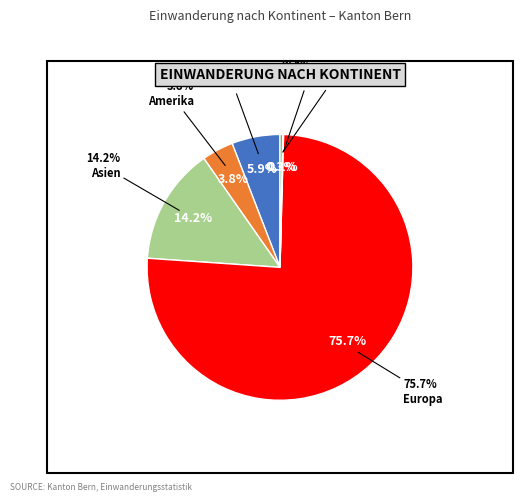

Does Herkunft unbekannt represent more than half of the total?

No